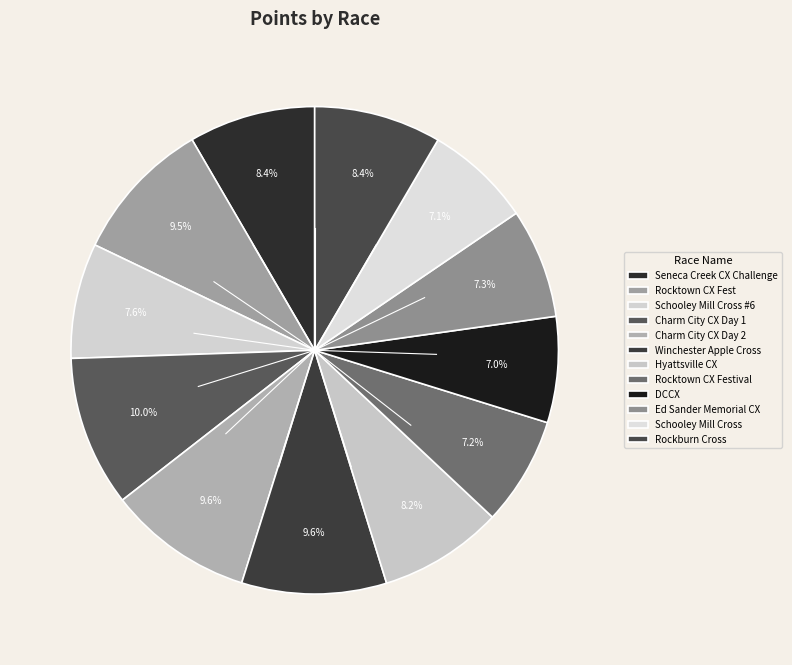

Count the number of slices in the pie.

12